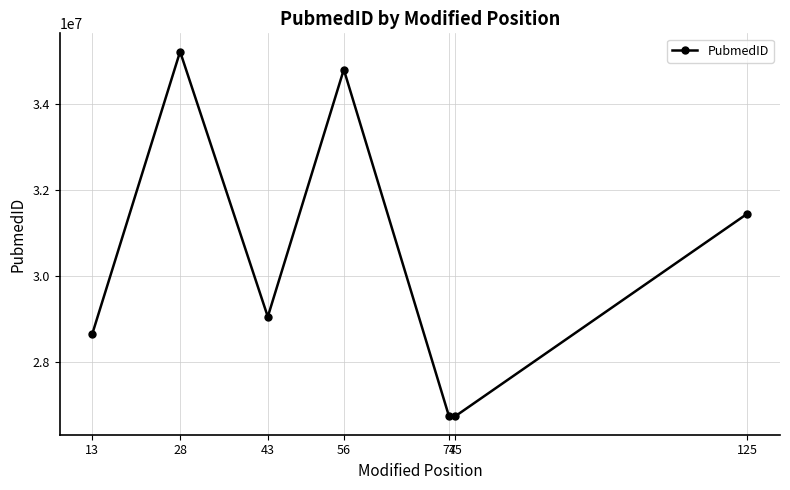

How many categories are shown in the chart?

7